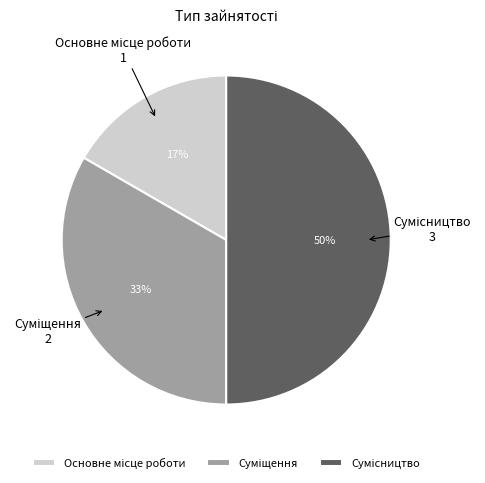

To the nearest percent, what is the average slice percentage?

33%